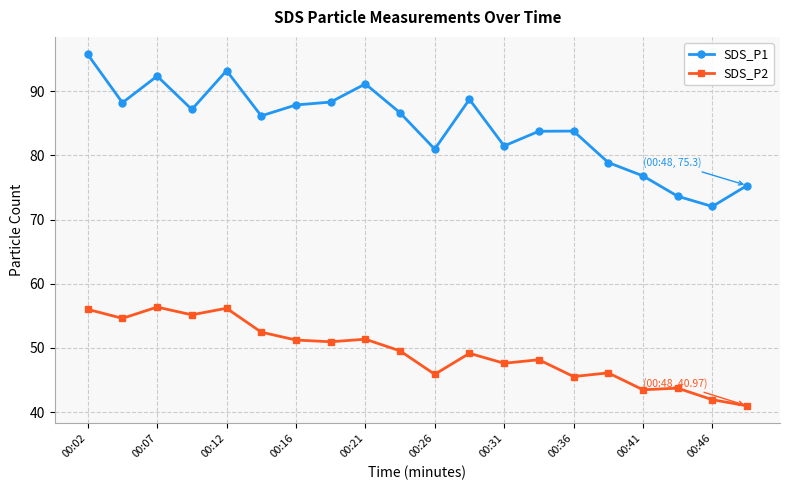

What is the value of the SDS_P1 point at the 5th from the left?

93.2